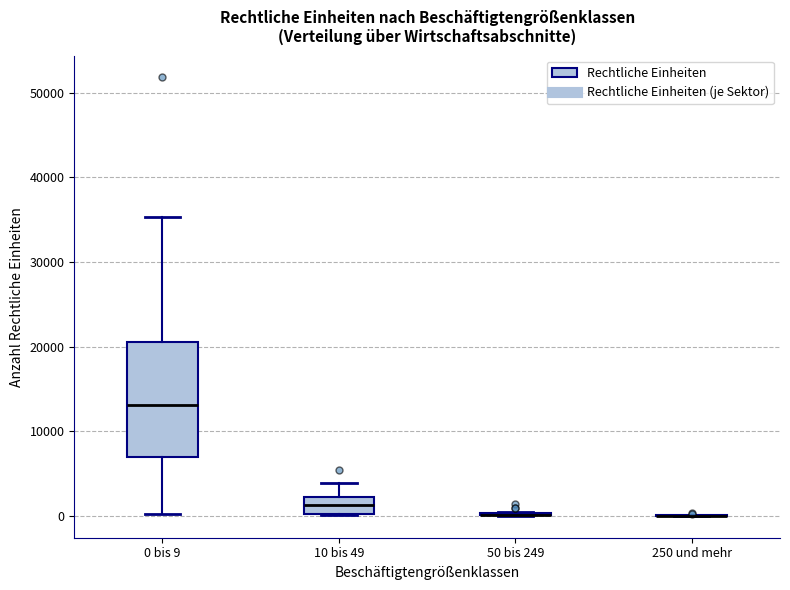

Where is the upper edge of the box for 10 bis 49 on the y-axis? The values are not printed on the chart, so give them approximately, as read against the axis.

2000